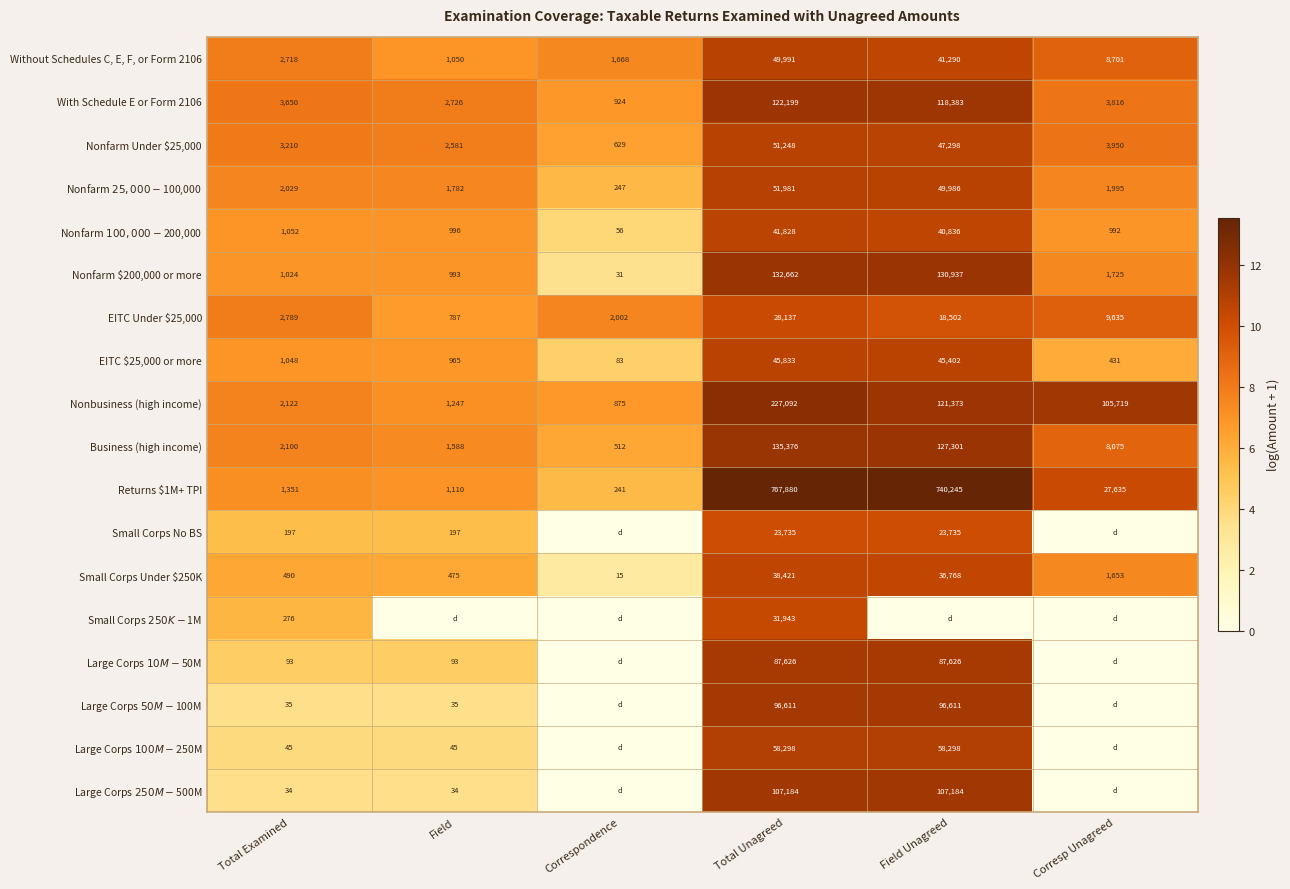

Rank the categories by Small Corps Under $250K value from lowest to highest.

Correspondence, Field, Total Examined, Corresp Unagreed, Field Unagreed, Total Unagreed